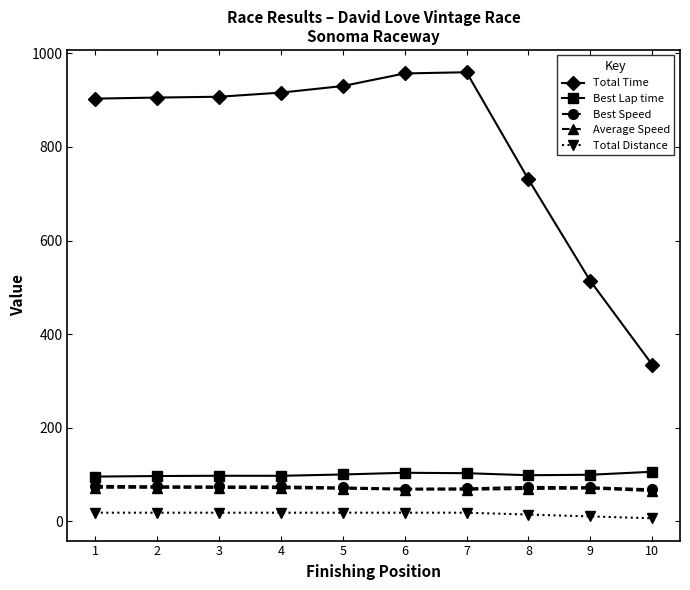

Is it true that Best Lap time equals 138.1 at 5?

False